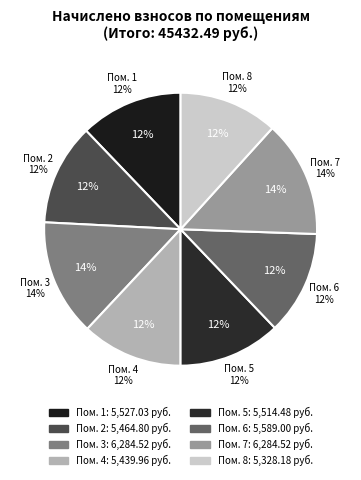

Combined, do 2 and 6 account for over 50%?

No